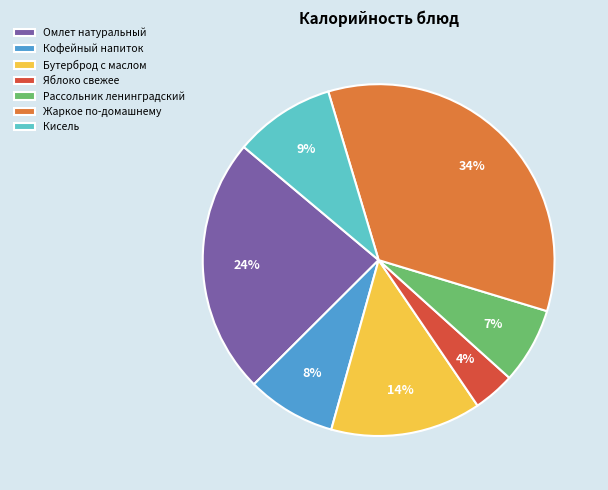

True or false: Рассольник ленинградский accounts for 7% of the total.

True